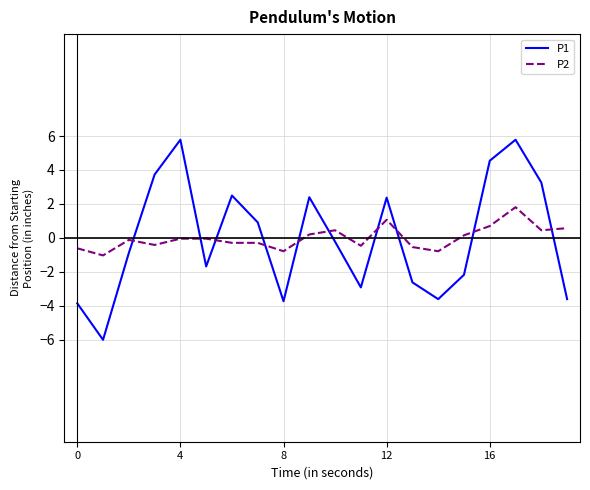

Rank the series by their maximum value, from lowest to highest.

P2, P1